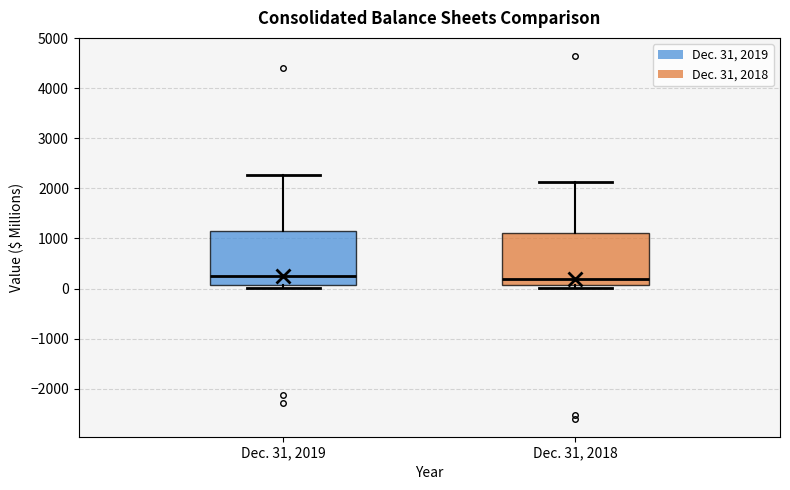

Where is the upper edge of the box for Dec. 31, 2018 on the y-axis? The values are not printed on the chart, so give them approximately, as read against the axis.

1100